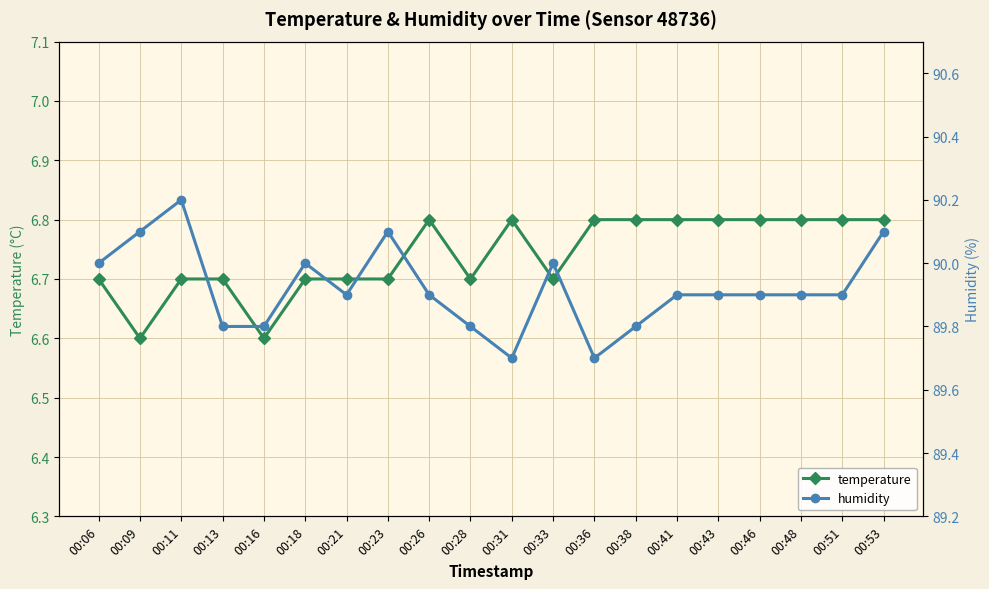

What is the approximate value of temperature at 00:41?

6.8